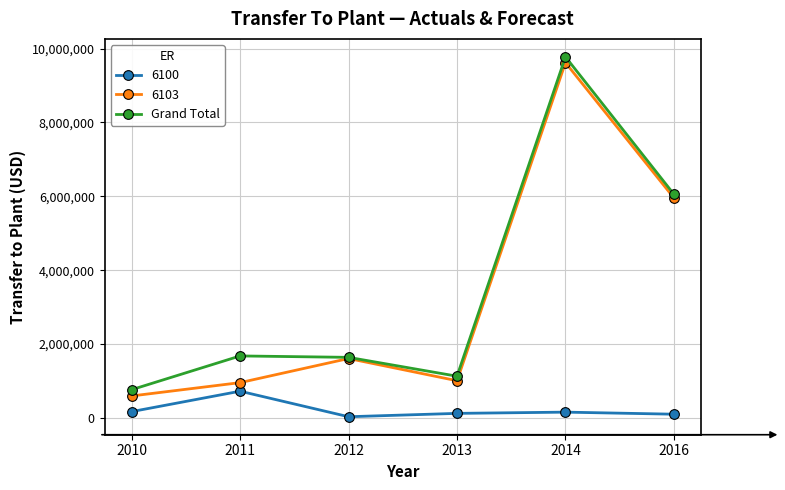

True or false: Grand Total has more than 0 points higher than both neighbors.

True